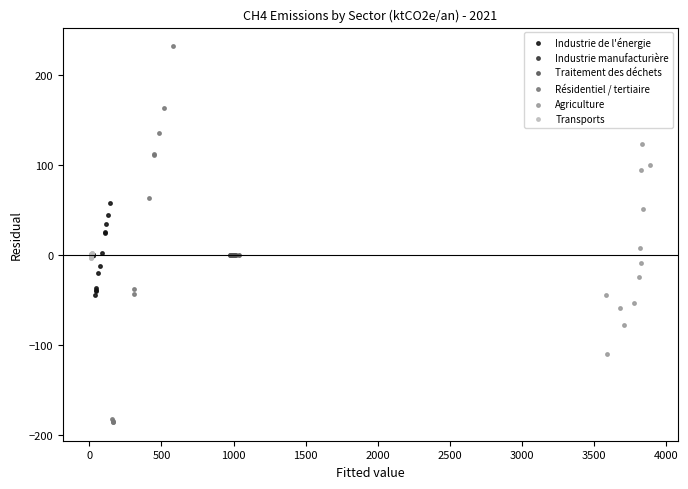

Which series contains the highest Y value?

Résidentiel / tertiaire